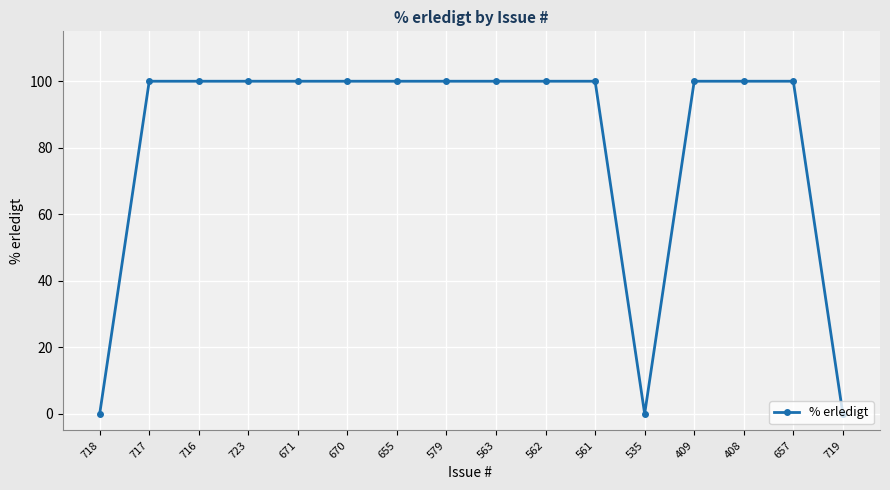

Which has a higher value, 717 or 535?

717